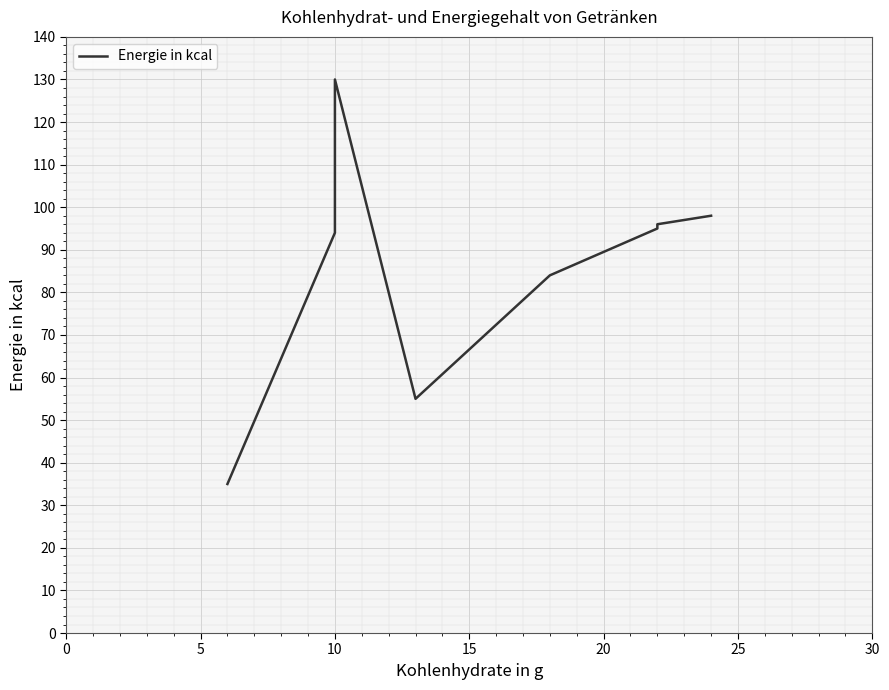

What is the difference between the second highest and minimum values?

63